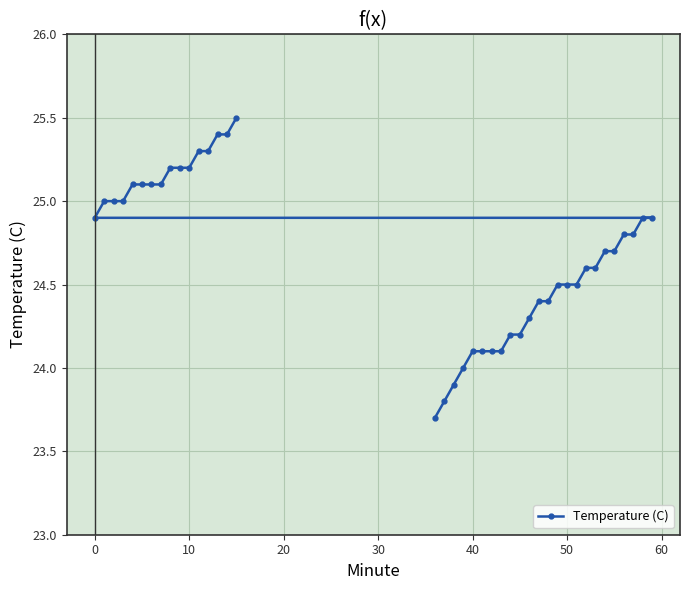

True or false: the data has more than 0 interior local peaks.

False